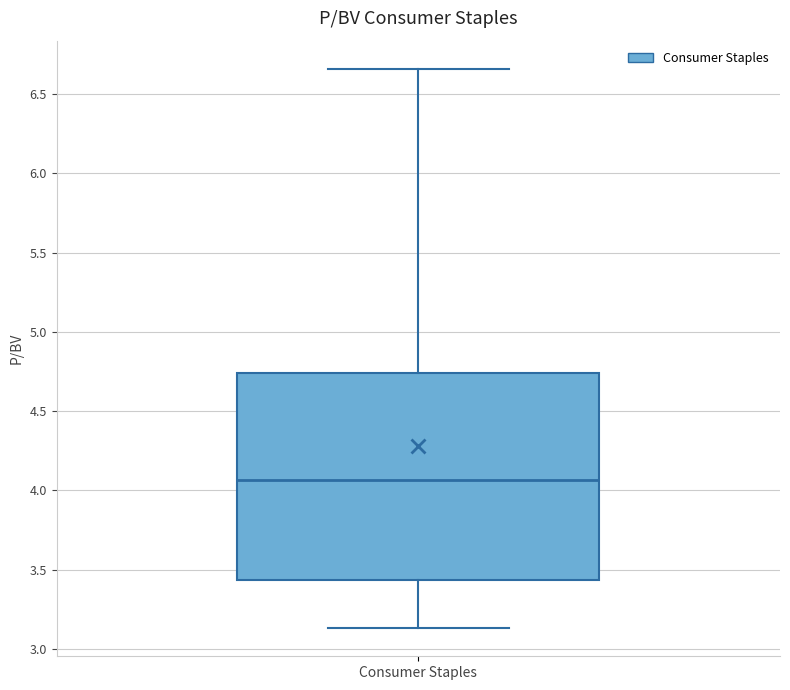

Transcribe this box plot: give where the median line is, the range the box spans, and where the two whiskers end, as read against the y-axis. The values are not printed on the chart, so give them approximately, as read against the axis.

median 4.05, box 3.45 to 4.75, whiskers 3.15 to 6.65